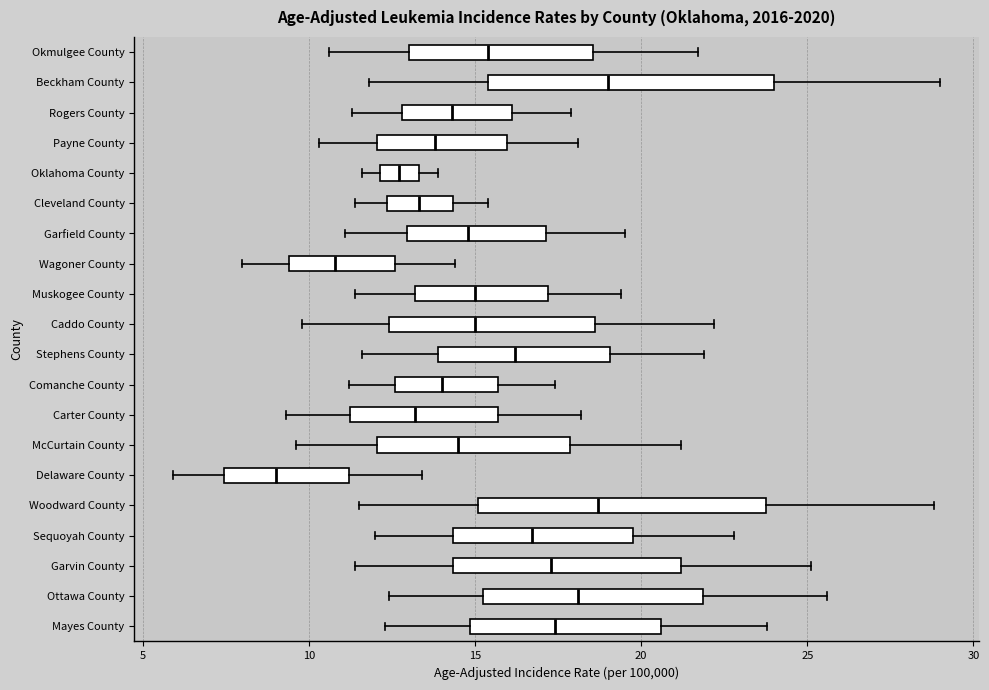

Reading bottom to top, read every box against the x-axis: the position of its median line, the range the box covers, and the ends of its whiskers. The values are not printed on the chart, so give them approximately, as read against the axis.

Mayes County: median 17.5, box 15.0 to 20.5, whiskers 12.5 to 24.0
Ottawa County: median 18.0, box 15.5 to 22.0, whiskers 12.5 to 25.5
Garvin County: median 17.5, box 14.5 to 21.0, whiskers 11.5 to 25.0
Sequoyah County: median 16.5, box 14.5 to 20.0, whiskers 12.0 to 23.0
Woodward County: median 18.5, box 15.0 to 24.0, whiskers 11.5 to 29.0
Delaware County: median 9.0, box 7.5 to 11.0, whiskers 6.0 to 13.5
McCurtain County: median 14.5, box 12.0 to 18.0, whiskers 9.5 to 21.0
Carter County: median 13.0, box 11.5 to 15.5, whiskers 9.5 to 18.0
Comanche County: median 14.0, box 12.5 to 15.5, whiskers 11.0 to 17.5
Stephens County: median 16.0, box 14.0 to 19.0, whiskers 11.5 to 22.0
Caddo County: median 15.0, box 12.5 to 18.5, whiskers 10.0 to 22.0
Muskogee County: median 15.0, box 13.0 to 17.0, whiskers 11.5 to 19.5
Wagoner County: median 11.0, box 9.5 to 12.5, whiskers 8.0 to 14.5
Garfield County: median 15.0, box 13.0 to 17.0, whiskers 11.0 to 19.5
Cleveland County: median 13.5, box 12.5 to 14.5, whiskers 11.5 to 15.5
Oklahoma County: median 12.5, box 12.0 to 13.5, whiskers 11.5 to 14.0
Payne County: median 14.0, box 12.0 to 16.0, whiskers 10.5 to 18.0
Rogers County: median 14.5, box 13.0 to 16.0, whiskers 11.5 to 18.0
Beckham County: median 19.0, box 15.5 to 24.0, whiskers 12.0 to 29.0
Okmulgee County: median 15.5, box 13.0 to 18.5, whiskers 10.5 to 21.5